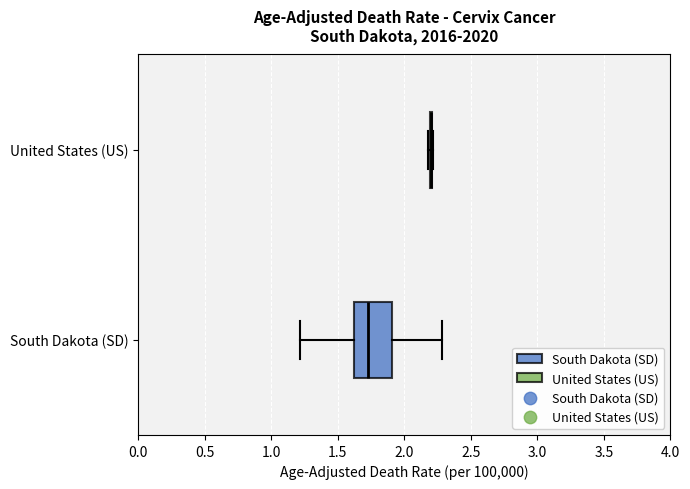

Reading bottom to top, transcribe this box plot: for each box, give where its median line is, the range the box spans, and where its two whiskers end, as read against the x-axis. The values are not printed on the chart, so give them approximately, as read against the axis.

South Dakota (SD): median 1.75, box 1.60 to 1.90, whiskers 1.20 to 2.30
United States (US): box collapsed to a line at 2.20, whiskers 2.20 to 2.20